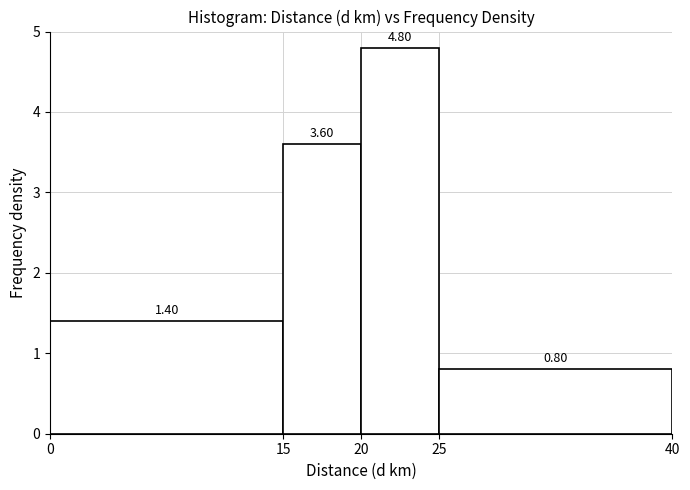

Reading left to right, list every bar in this chart as the range it spans on the x-axis followed by its height.

0 to 15: 1.40
15 to 20: 3.60
20 to 25: 4.80
25 to 40: 0.80